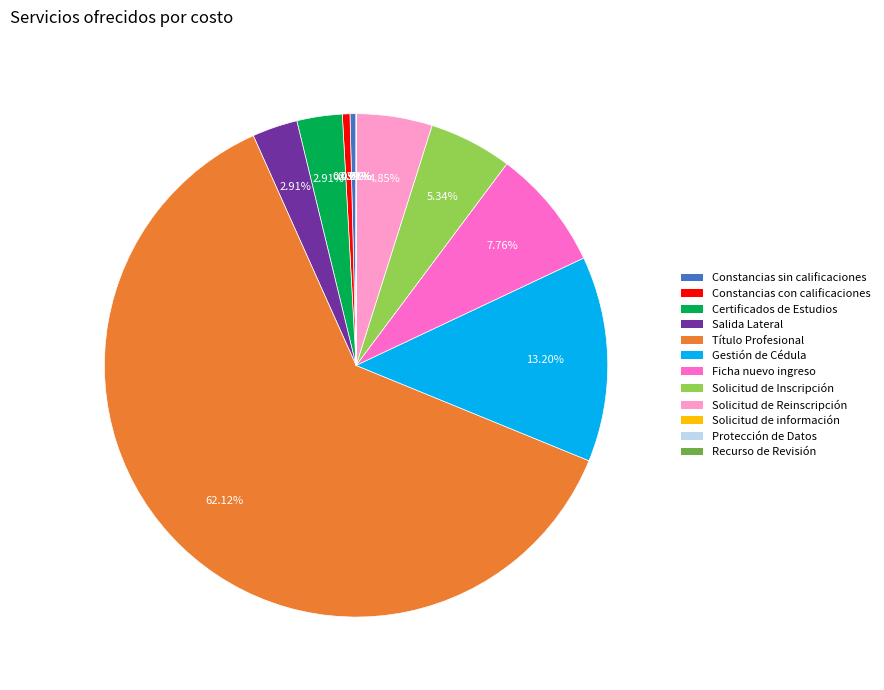

Is there a majority slice in this chart?

Yes